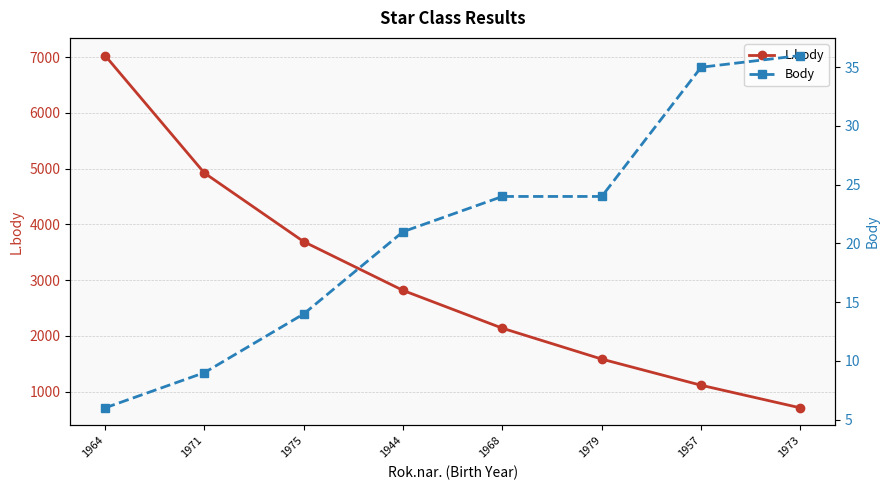

What is the difference between the L.body values at 1975 and 1979?

2107